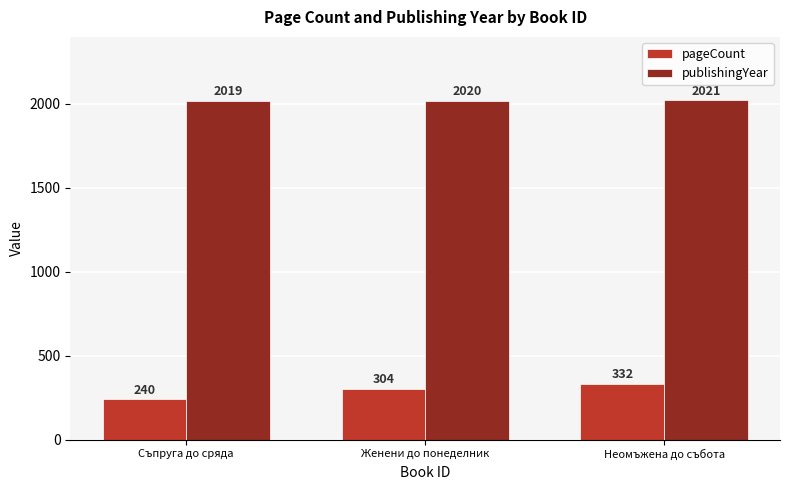

What is the average value of the pageCount series?

292